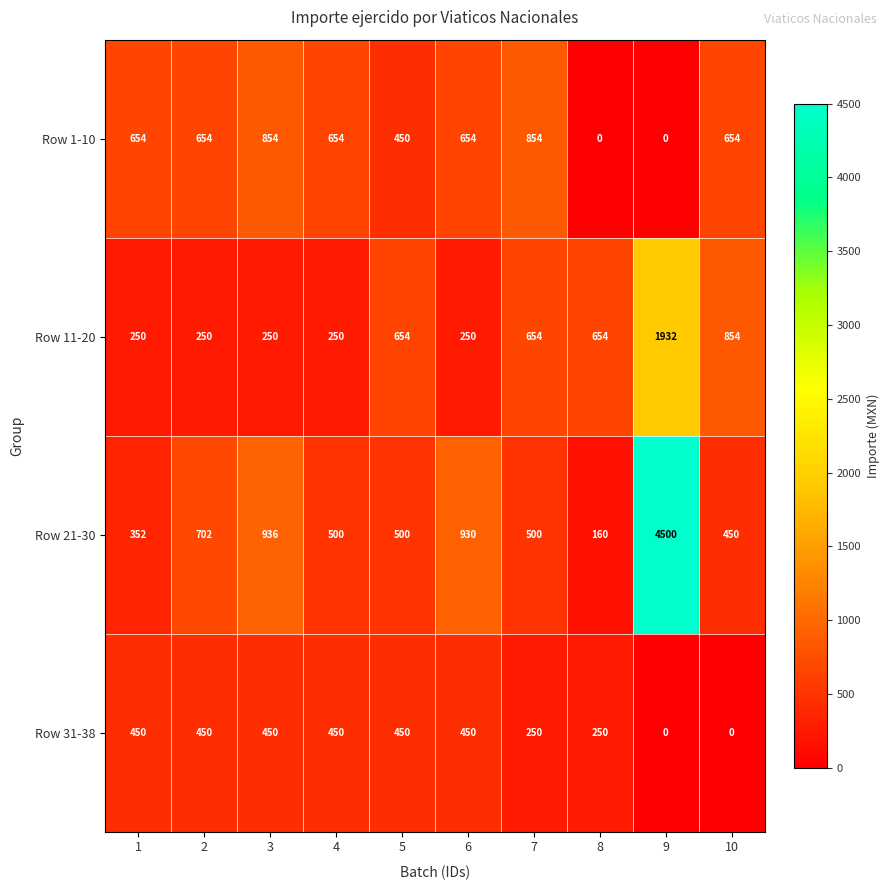

How many series are shown in this chart?

4